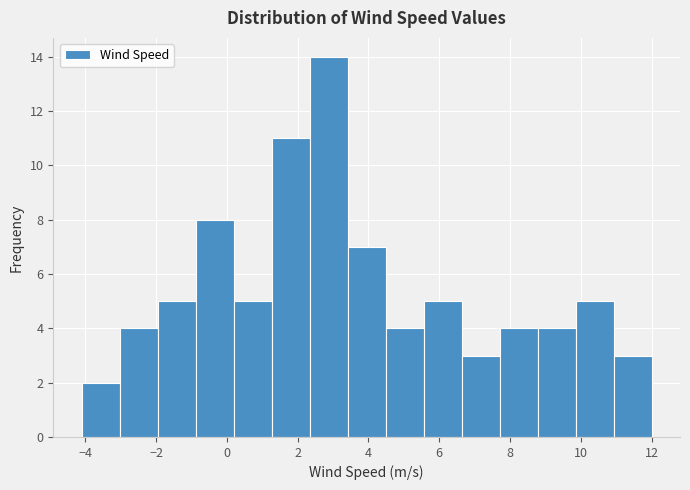

Reading left to right, transcribe this chart: for each bar, give the range it covers on the x-axis and its height. Neither the bar edges nor the heights are printed on the chart, so give them approximately, as read against the axes.

-4.0 to -3.0: 2
-3.0 to -2.0: 4
-2.0 to -0.8: 5
-0.8 to 0.2: 8
0.2 to 1.2: 5
1.2 to 2.4: 11
2.4 to 3.4: 14
3.4 to 4.4: 7
4.4 to 5.6: 4
5.6 to 6.6: 5
6.6 to 7.8: 3
7.8 to 8.8: 4
8.8 to 9.8: 4
9.8 to 11.0: 5
11.0 to 12.0: 3